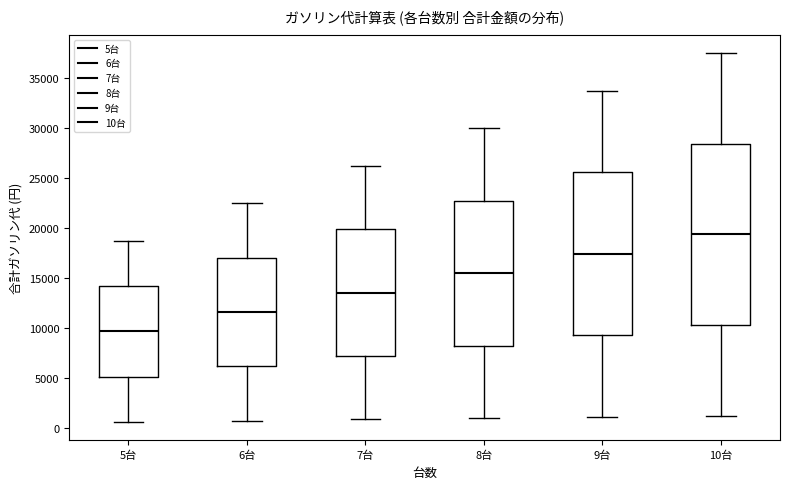

Reading left to right, read every box against the y-axis: the position of its median line, the range the box covers, and the ends of its whiskers. The values are not printed on the chart, so give them approximately, as read against the axis.

5台: median 9500, box 5000 to 14000, whiskers 500 to 19000
6台: median 11500, box 6000 to 17000, whiskers 1000 to 22500
7台: median 13500, box 7000 to 20000, whiskers 1000 to 26500
8台: median 15500, box 8500 to 23000, whiskers 1000 to 30000
9台: median 17500, box 9500 to 25500, whiskers 1000 to 34000
10台: median 19500, box 10500 to 28500, whiskers 1500 to 37500